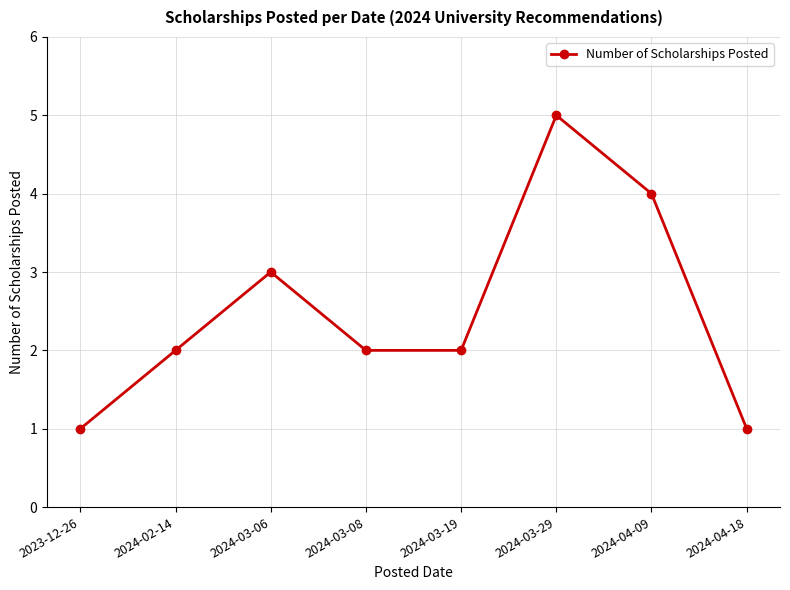

What is the label of the 3rd point from the left?

2024-03-06